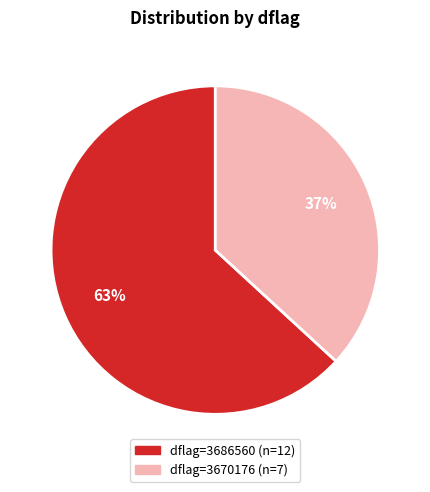

Is there a majority slice in this chart?

Yes